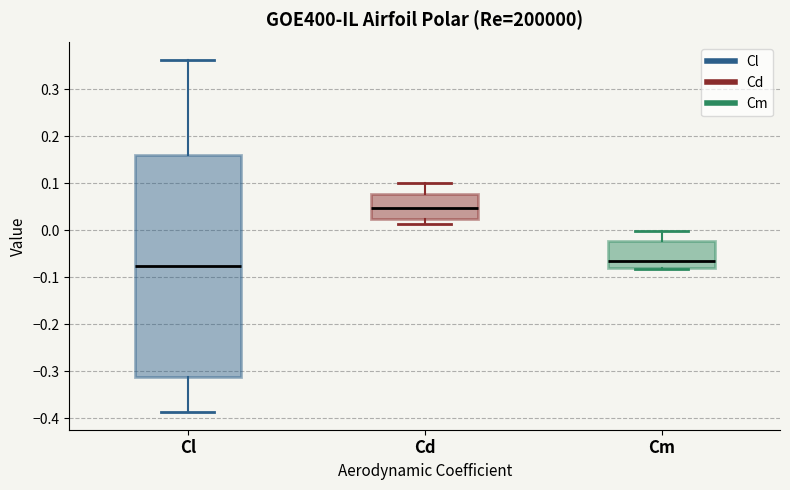

Reading left to right, transcribe this box plot: for each box, give where its median line is, the range the box spans, and where its two whiskers end, as read against the y-axis. The values are not printed on the chart, so give them approximately, as read against the axis.

Cl: median -0.08, box -0.31 to 0.16, whiskers -0.39 to 0.36
Cd: median 0.05, box 0.02 to 0.08, whiskers 0.01 to 0.10
Cm: median -0.07, box -0.08 to -0.02, whiskers -0.08 to 0.00